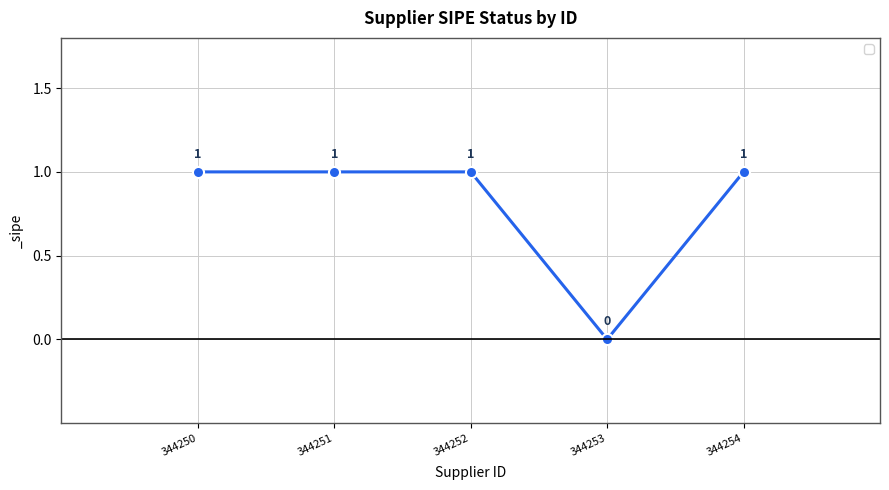

The chart shows a value of 1 at 344254. True or false?

True